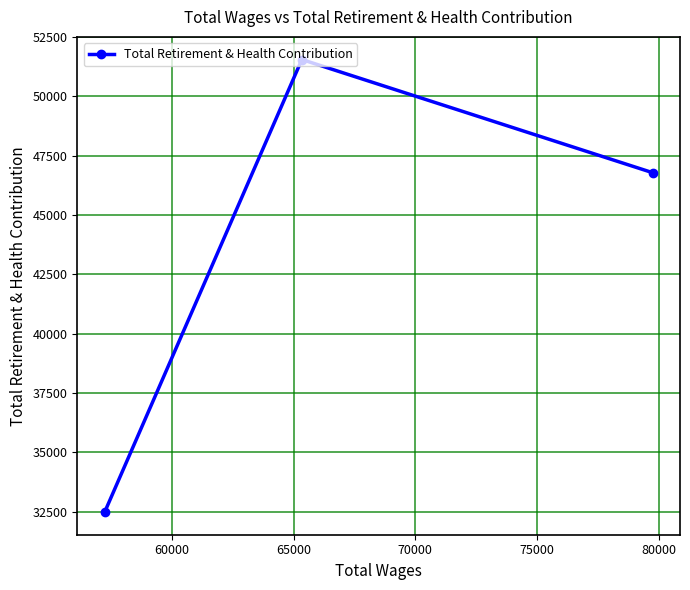

What is the maximum value shown in the chart?

51549